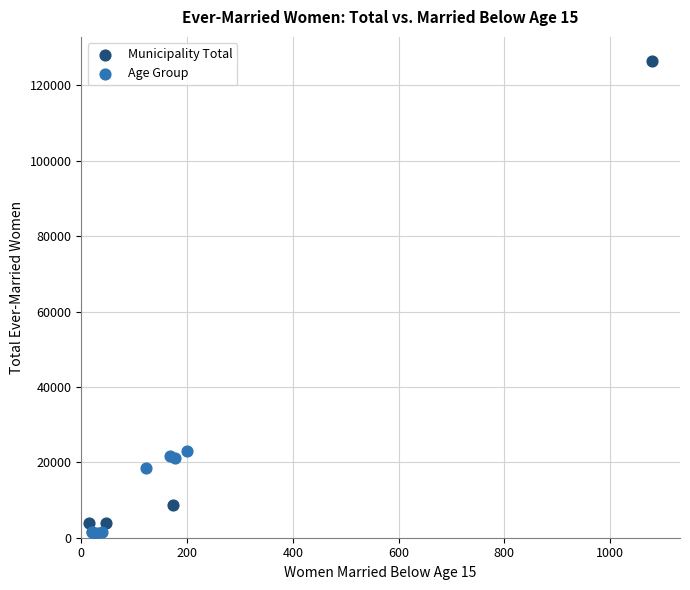

Which series contains the highest Y value?

Municipality Total